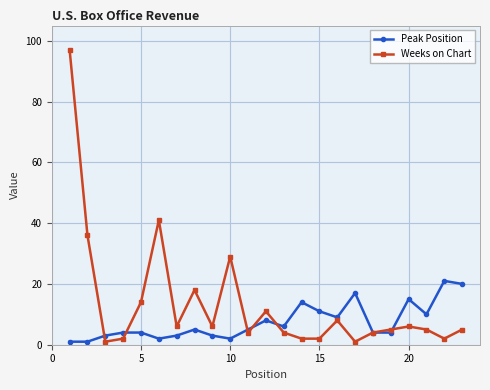

List the series in order of their peak value, highest first.

Weeks on Chart, Peak Position